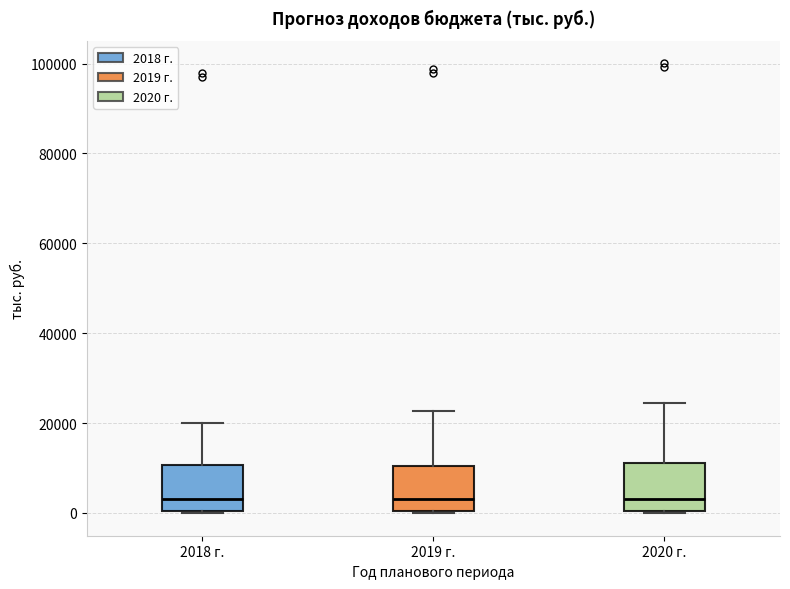

Reading left to right, read every box against the y-axis: the position of its median line, the range the box covers, and the ends of its whiskers. The values are not printed on the chart, so give them approximately, as read against the axis.

2018 г.: median 4000, box 0 to 10000, whiskers 0 to 20000
2019 г.: median 4000, box 0 to 10000, whiskers 0 to 22000
2020 г.: median 4000, box 0 to 12000, whiskers 0 to 24000